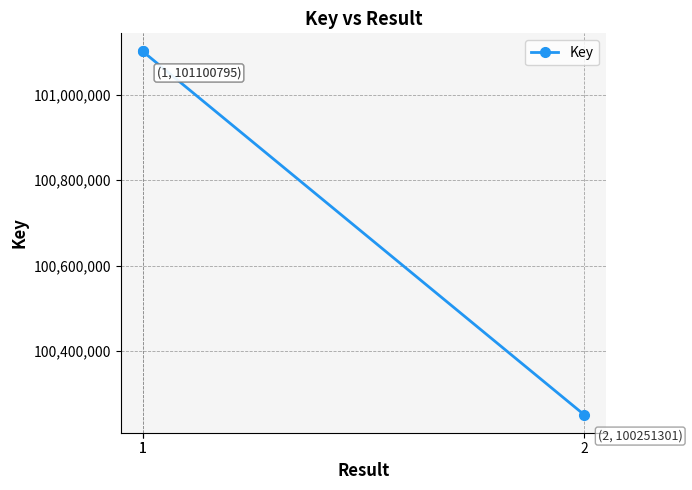

What is the difference between the maximum and minimum values?

849494